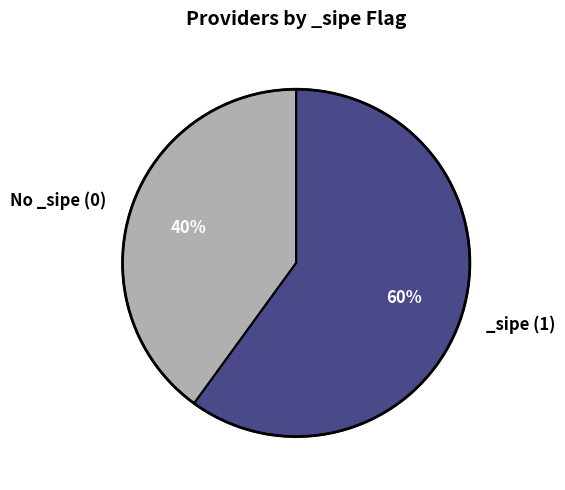

To the nearest percent, what is the average slice percentage?

50%